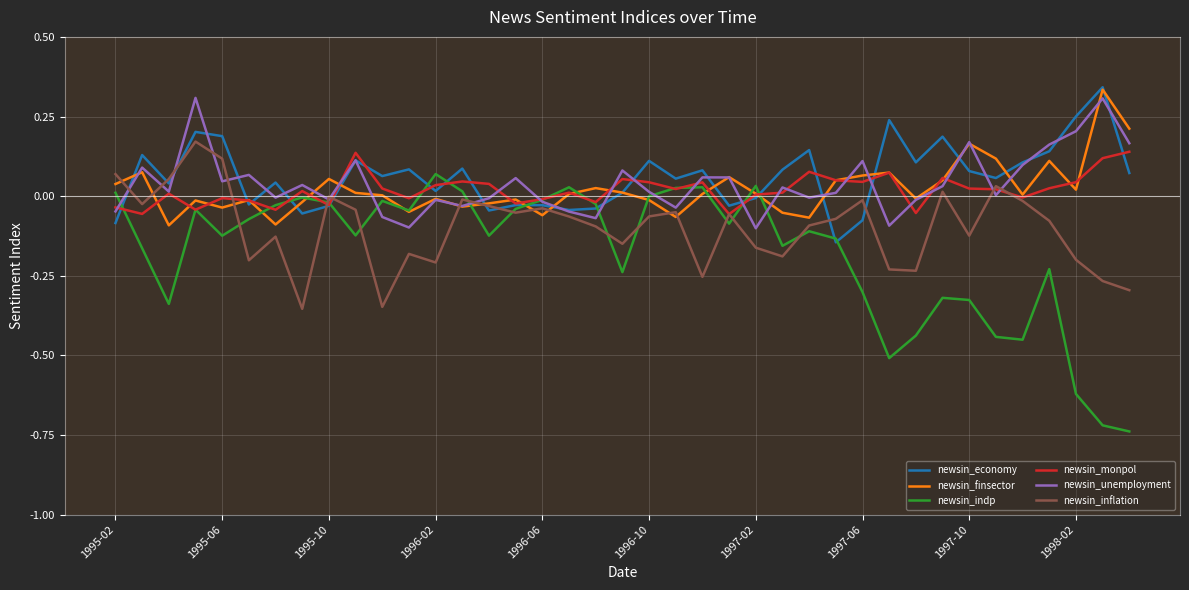

In newsin_monpol, how many points are higher than both neighbors (excluding endpoints)?

11